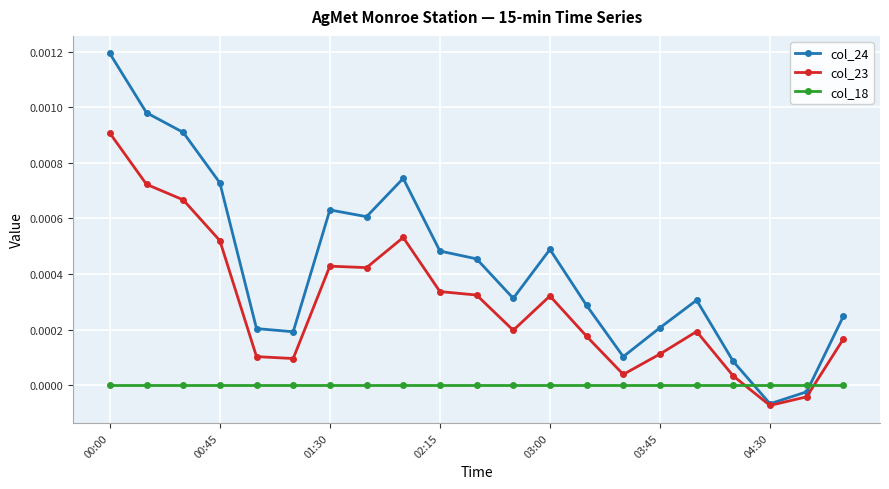

Is this an area chart (filled region under the line)?

No